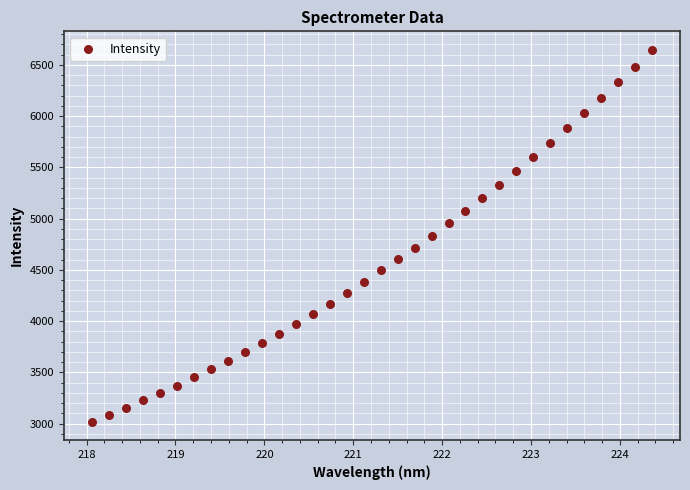

What is the range of X values (max minus min)?

6.3